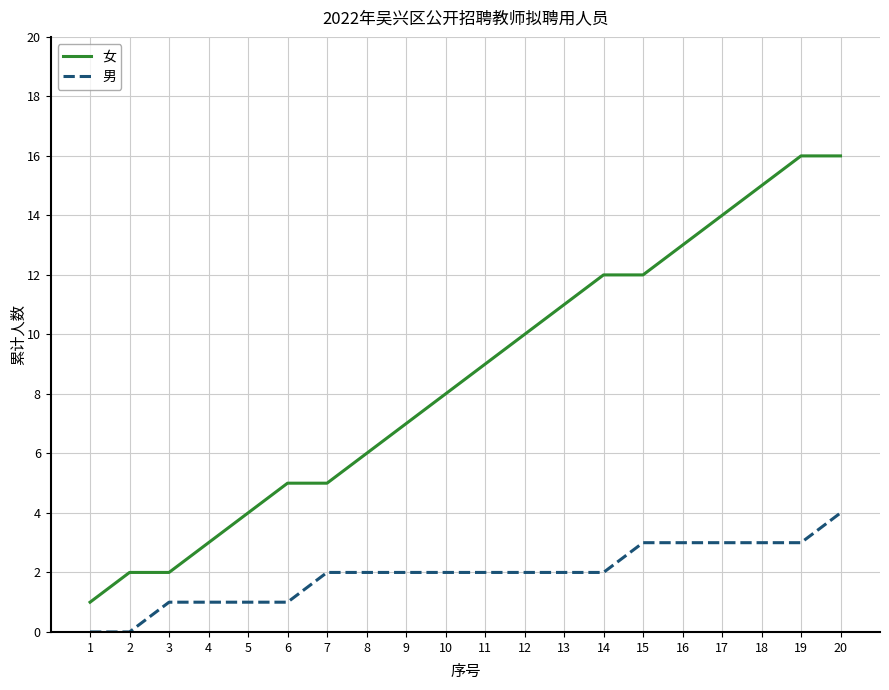

True or false: 女 and 男 cross at least once.

False